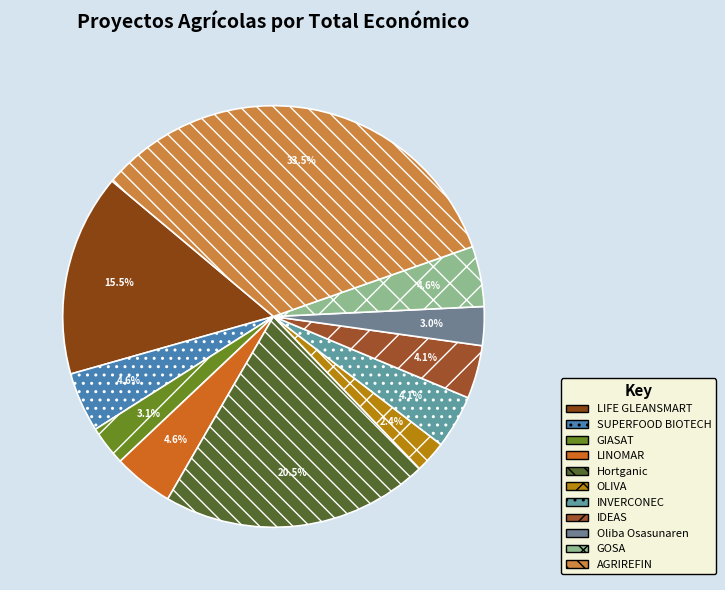

How many slices are in this pie chart?

11